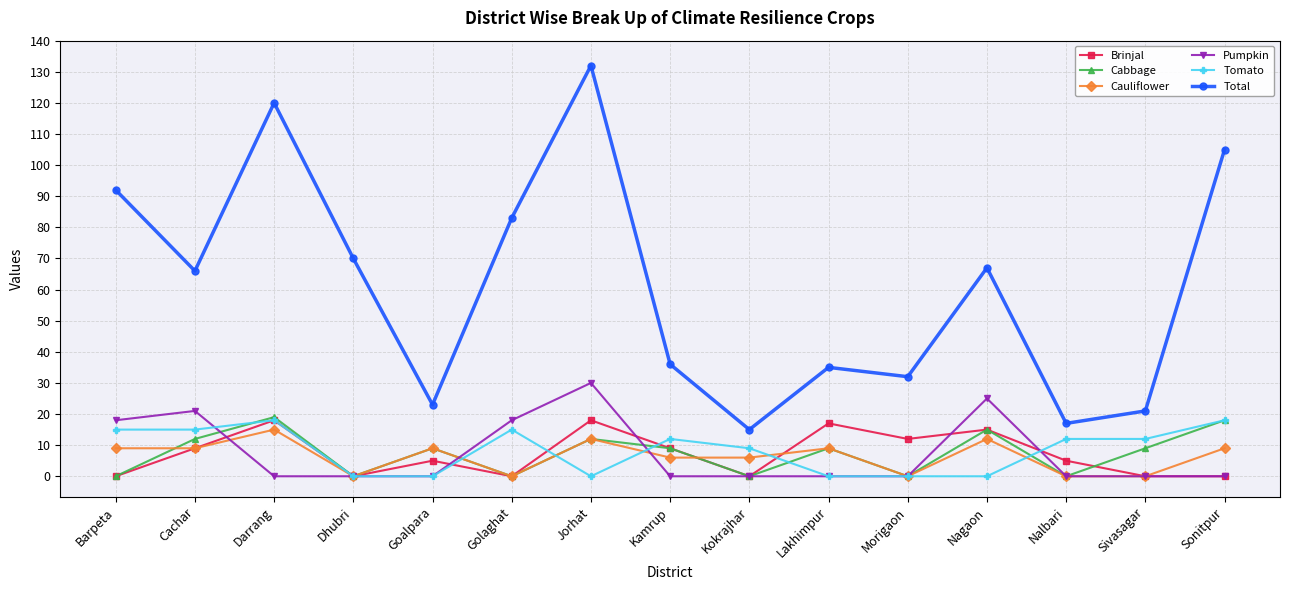

Where does the Brinjal series first go above 5?

Cachar